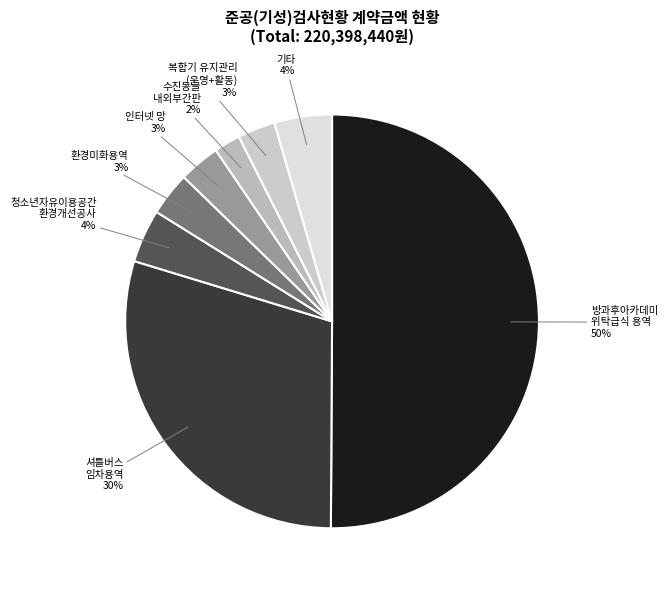

Do 기타 and 청소년자유이용공간 환경개선공사 together represent more than half of the pie?

No